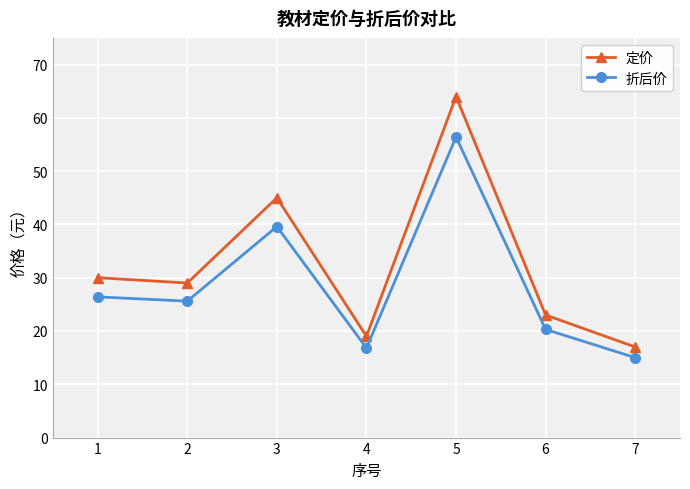

Reading right to left, list all the values displayed in this chart.

定价: 7=17.0	6=23.0	5=64.0	4=19.0	3=45.0	2=29.0	1=30.0
折后价: 7=15.0	6=20.3	5=56.4	4=16.8	3=39.6	2=25.6	1=26.4